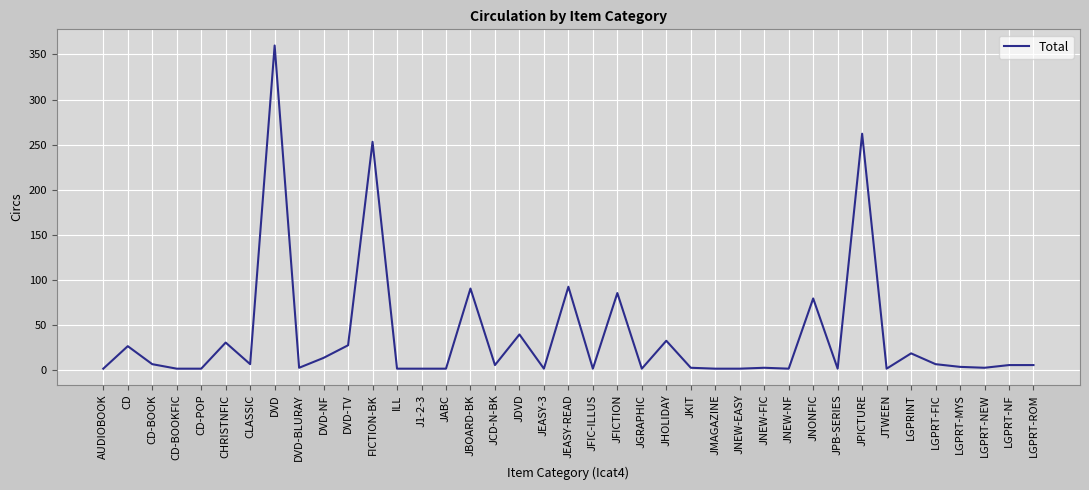

Is this an area chart (filled region under the line)?

No